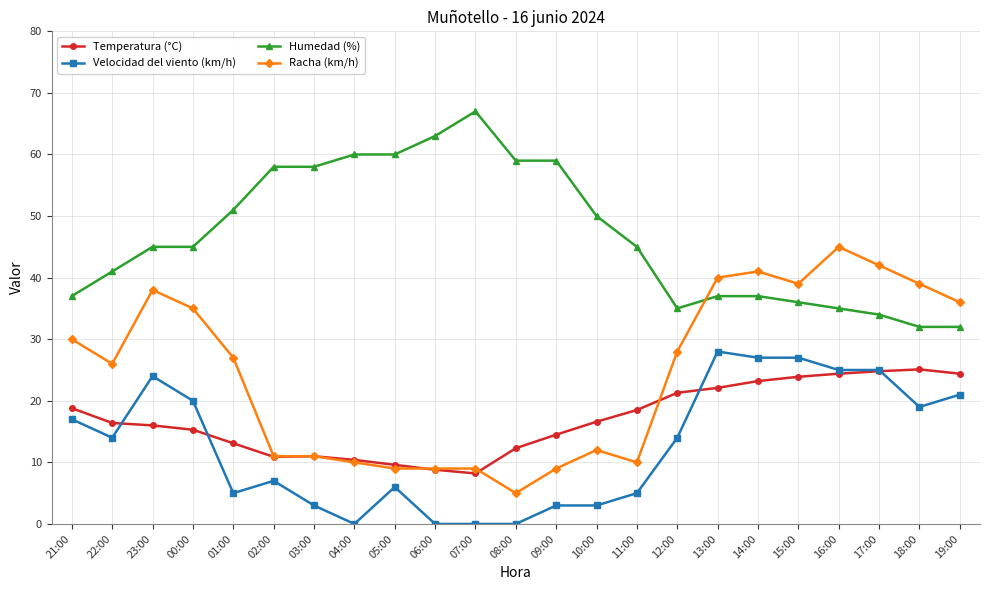

True or false: Racha (km/h) has a value of 10.0 at 04:00.

True